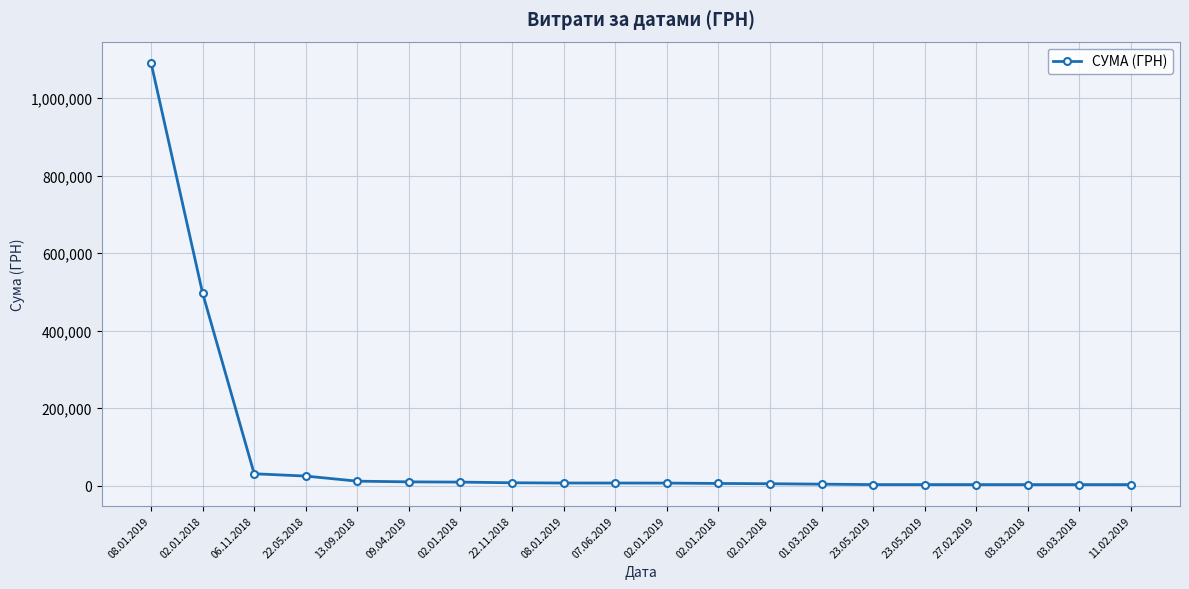

Is this an area chart (filled region under the line)?

No